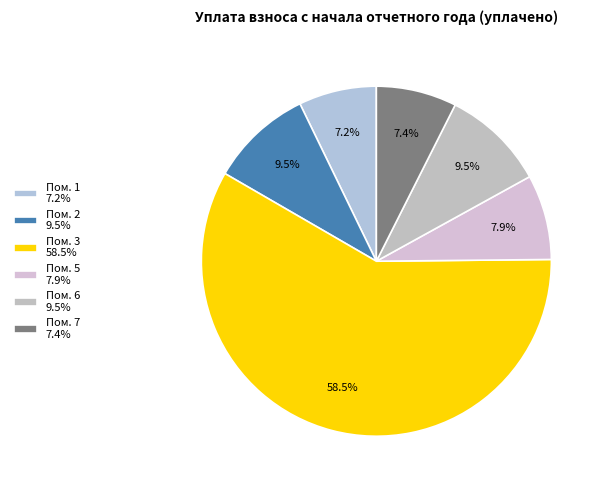

To the nearest percent, what is the difference between the largest and smallest slice percentages?

51%